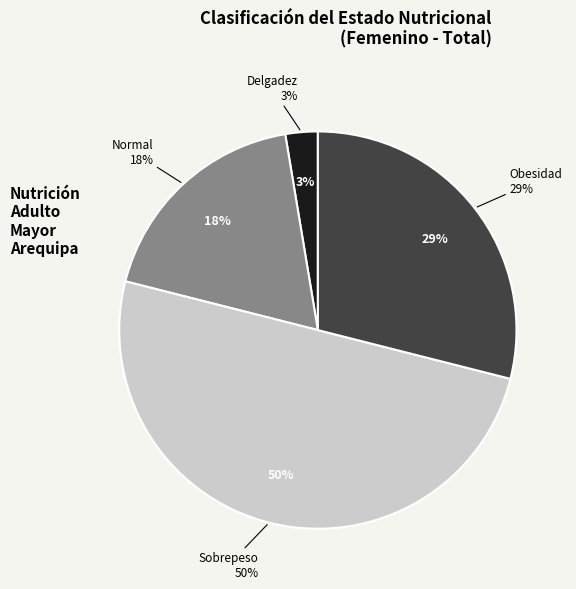

How many slices are in this pie chart?

4